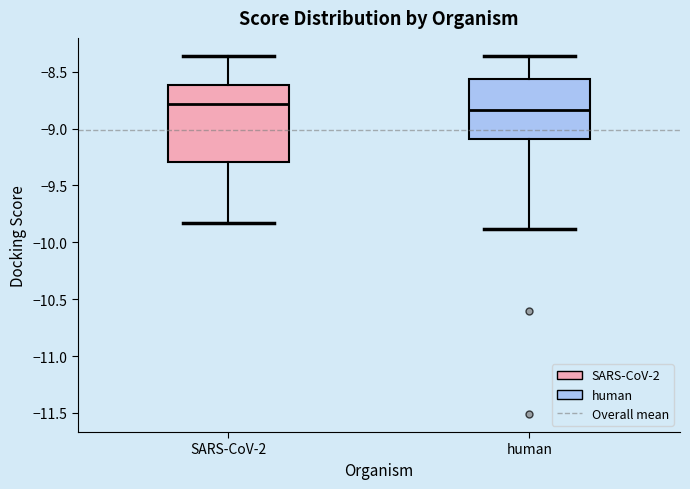

Which box's median line is the highest?

SARS-CoV-2